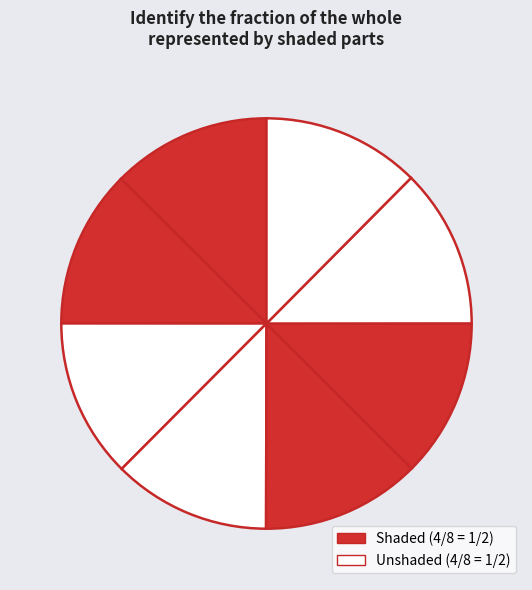

How many segments does this pie chart have?

8